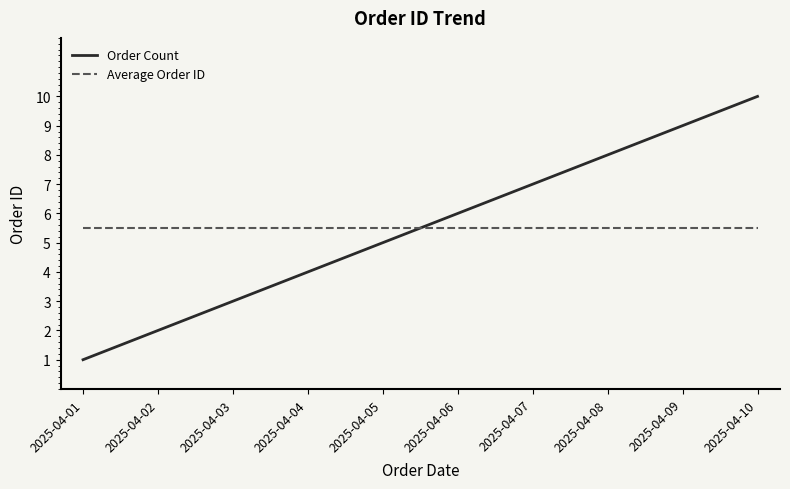

What is the lowest value of the Order Count series?

1.0